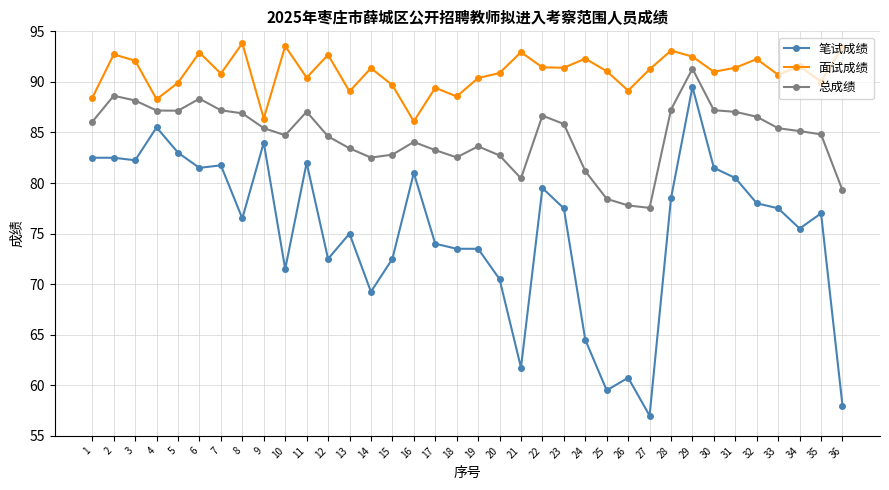

What is the maximum value shown in the chart?

93.8